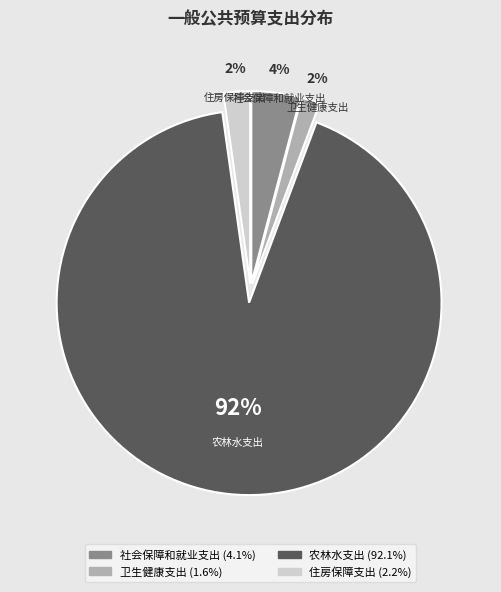

Combined, do 住房保障支出 and 农林水支出 account for over 50%?

Yes